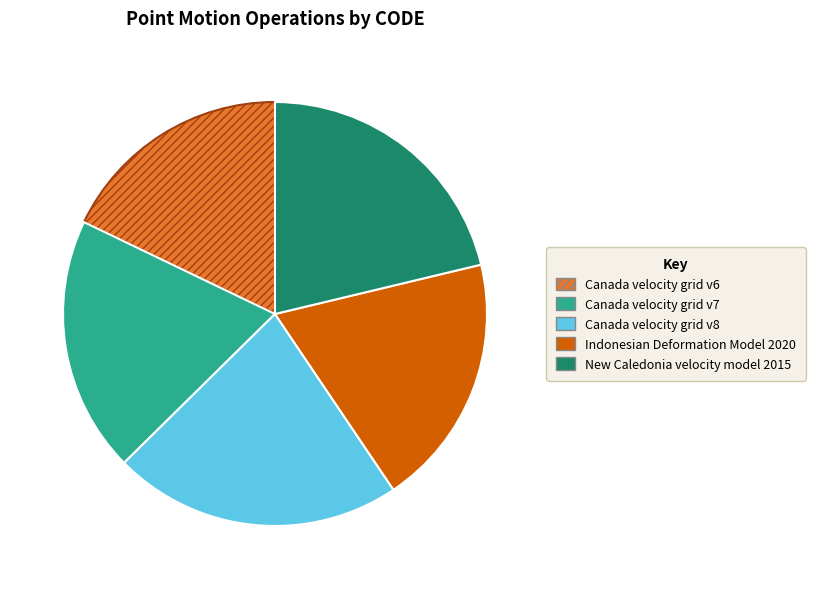

Combined, do Indonesian Deformation Model 2020 and Canada velocity grid v8 account for over 50%?

No